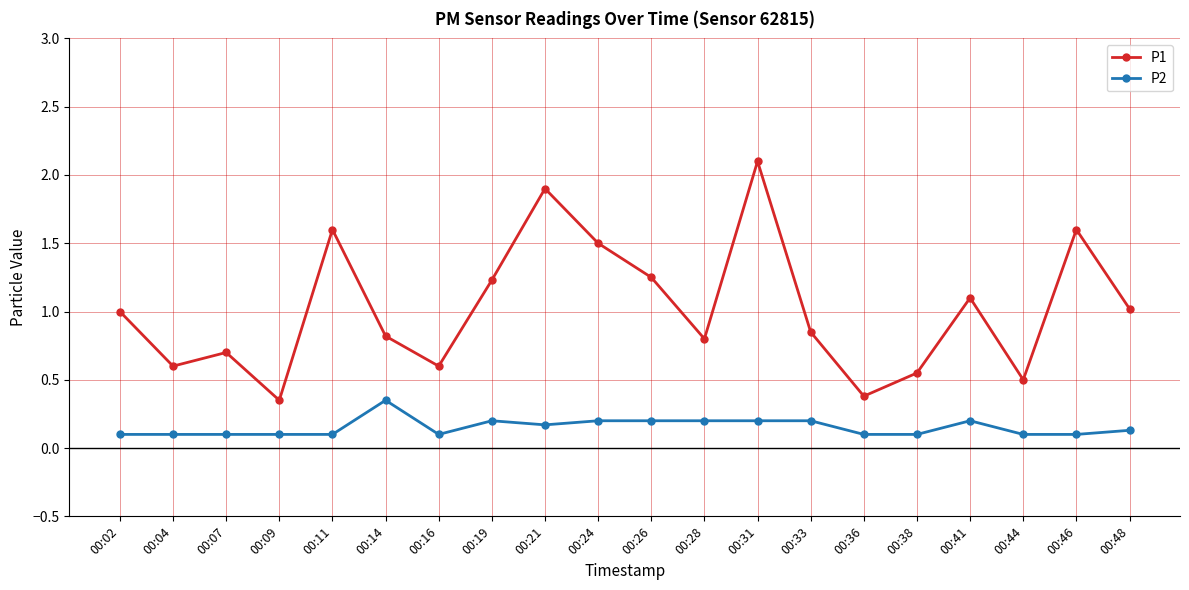

Is this an area chart (filled region under the line)?

No